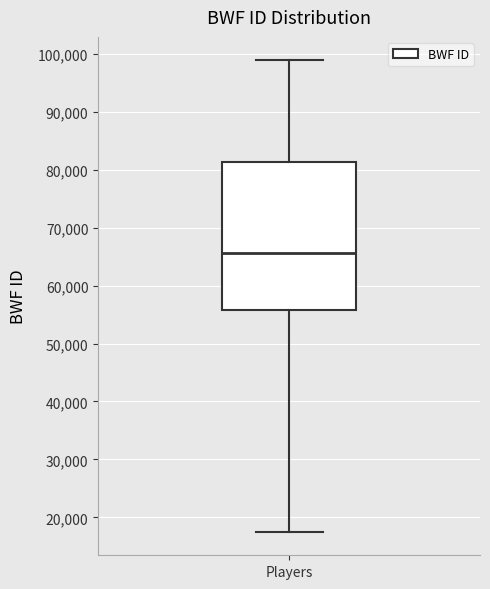

Read this box plot against the y-axis: the position of the median line, the range covered by the box, and the ends of both whiskers. The values are not printed on the chart, so give them approximately, as read against the axis.

median 66000, box 56000 to 81000, whiskers 18000 to 99000